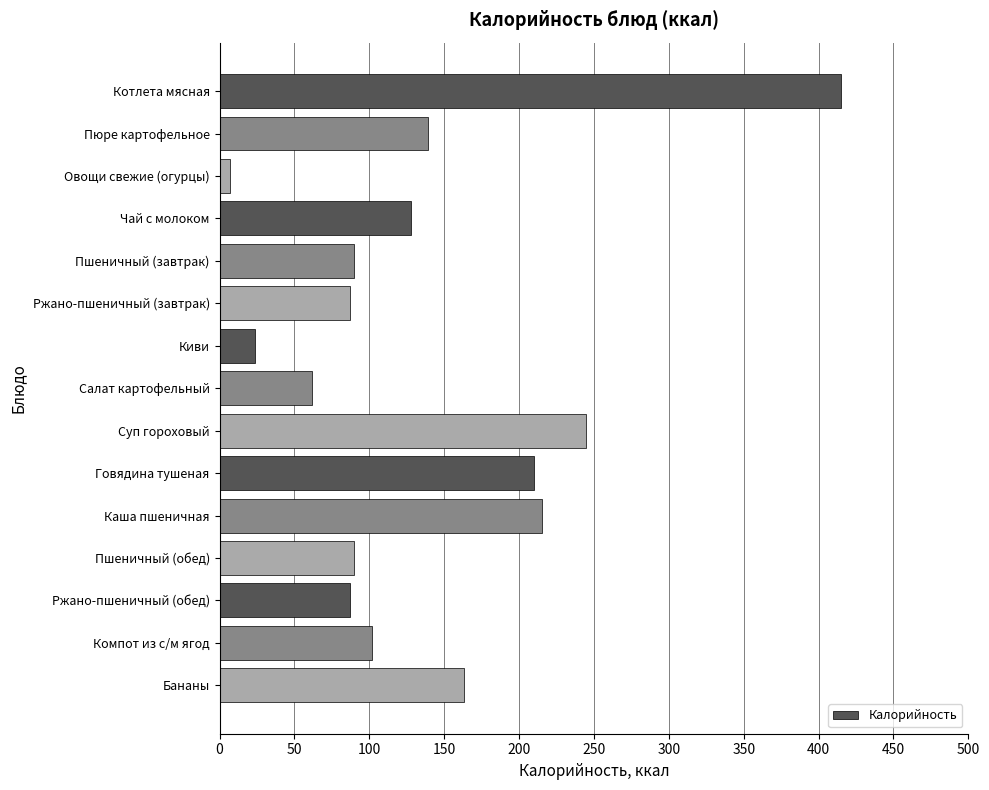

How many series are shown in this chart?

1